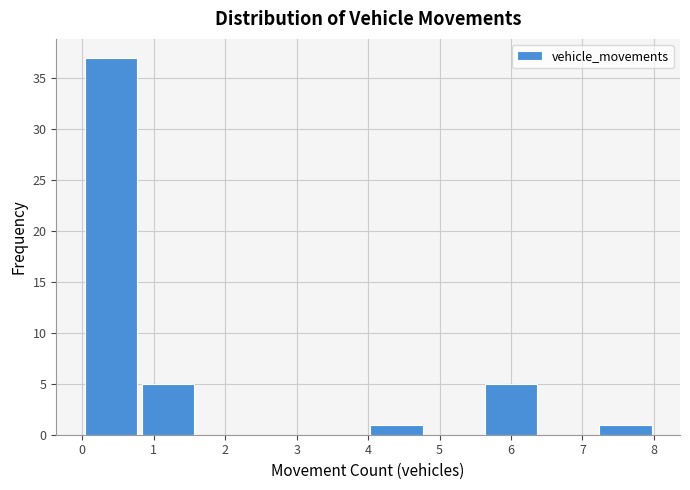

Reading left to right, transcribe this chart: for each bar, give the range it covers on the x-axis and its height. The values are not printed on the chart, so give them approximately, as read against the axis.

0.0 to 0.8: 37
0.8 to 1.6: 5
1.6 to 2.4: 0
2.4 to 3.2: 0
3.2 to 4.0: 0
4.0 to 4.8: 1
4.8 to 5.6: 0
5.6 to 6.4: 5
6.4 to 7.2: 0
7.2 to 8.0: 1